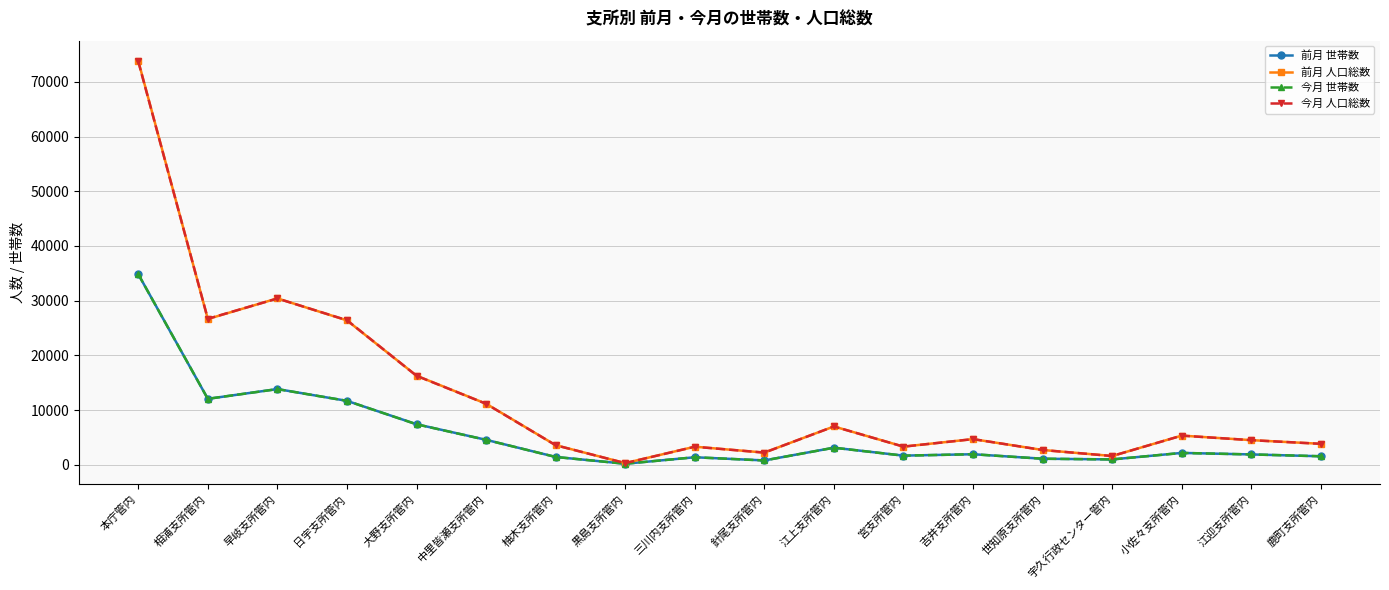

Where is the first local maximum for 今月 世帯数?

早岐支所管内